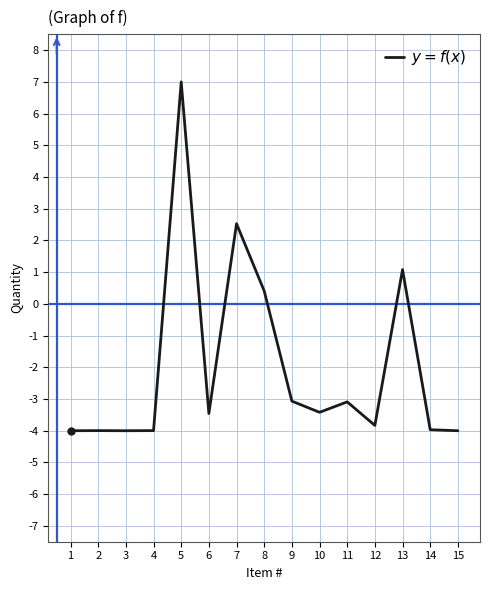

Where does the data first go above -3?

5